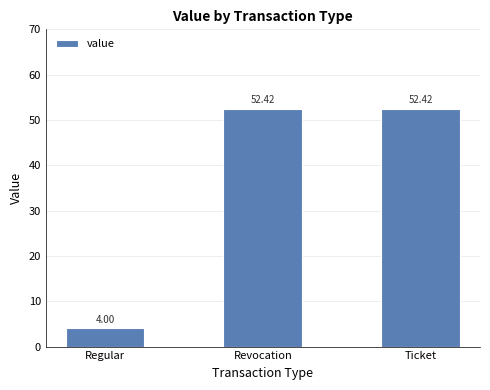

What is the approximate value at Ticket?

52.4